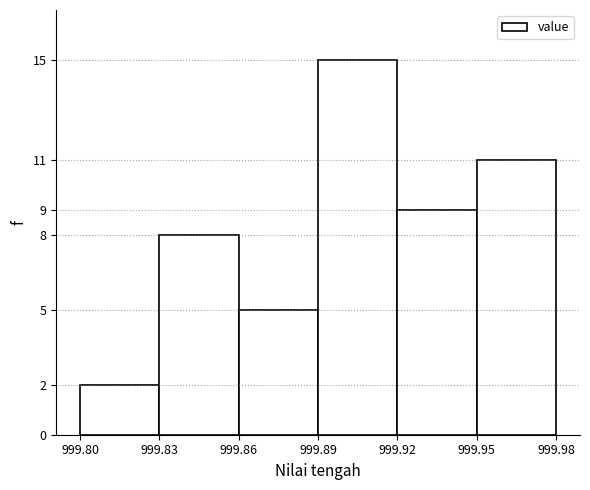

Which range on the x-axis has the tallest bar?

999.89 to 999.92